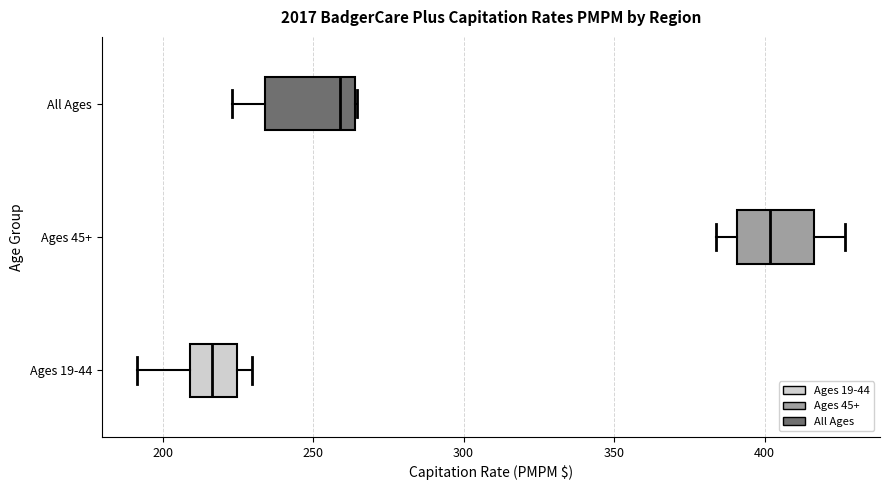

Reading bottom to top, transcribe this box plot: for each box, give where its median line is, the range the box spans, and where its two whiskers end, as read against the x-axis. The values are not printed on the chart, so give them approximately, as read against the axis.

Ages 19-44: median 215, box 210 to 225, whiskers 190 to 230
Ages 45+: median 400, box 390 to 415, whiskers 385 to 425
All Ages: median 260, box 235 to 265, whiskers 225 to 265